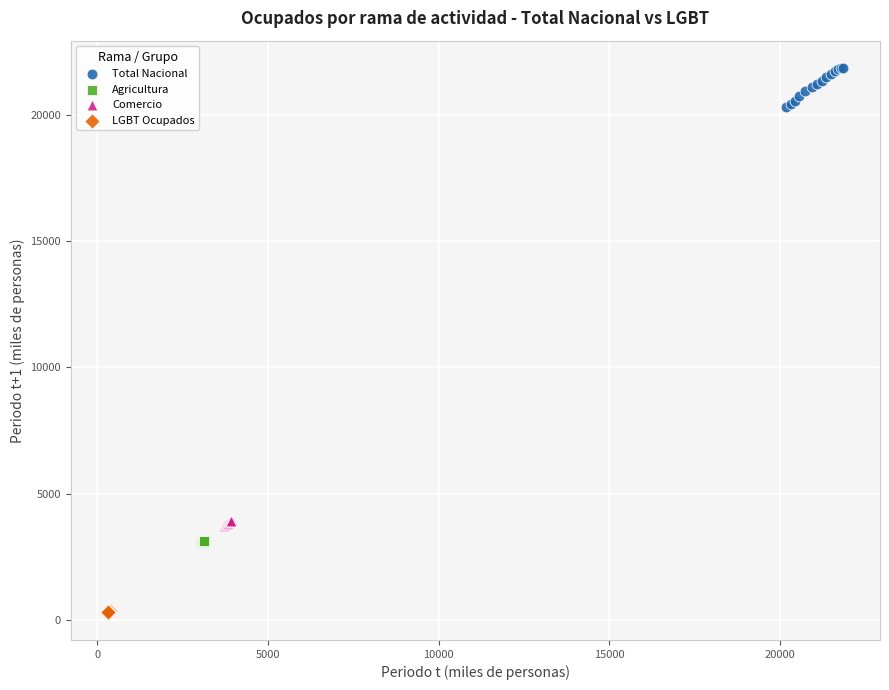

Which series contains the lowest Y value?

LGBT Ocupados